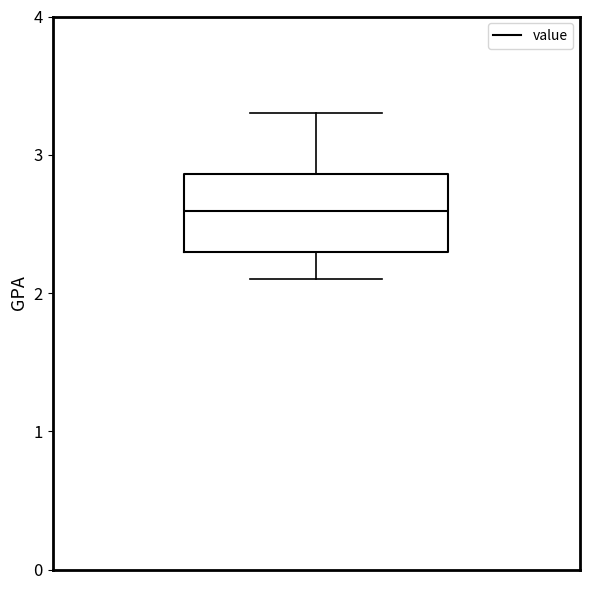

Where is the lower edge of the box on the y-axis? The values are not printed on the chart, so give them approximately, as read against the axis.

2.3